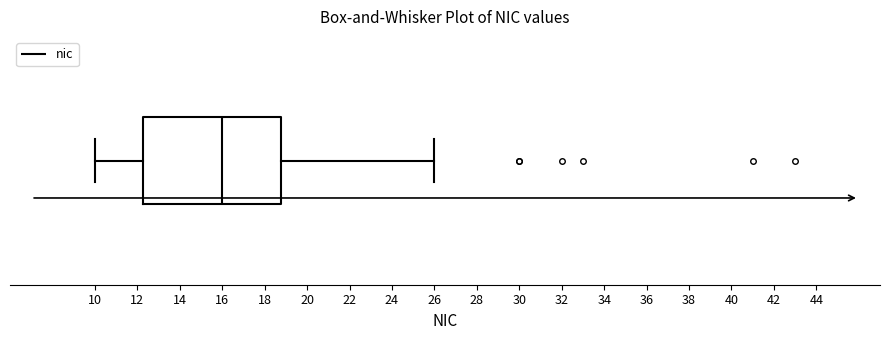

Where does the right whisker of the box end on the x-axis? The values are not printed on the chart, so give them approximately, as read against the axis.

26.0